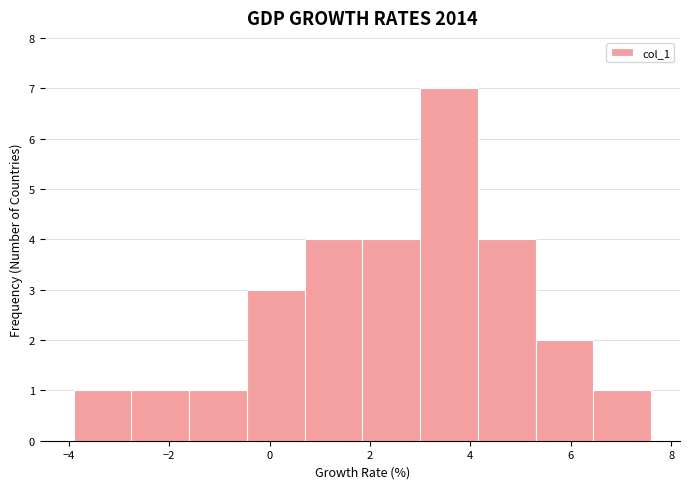

Reading left to right, transcribe this chart: for each bar, give the range it covers on the x-axis and its height. Neither the bar edges nor the heights are printed on the chart, so give them approximately, as read against the axes.

-3.90 to -2.75: 1
-2.75 to -1.60: 1
-1.60 to -0.45: 1
-0.45 to 0.70: 3
0.70 to 1.85: 4
1.85 to 3.00: 4
3.00 to 4.15: 7
4.15 to 5.30: 4
5.30 to 6.45: 2
6.45 to 7.60: 1